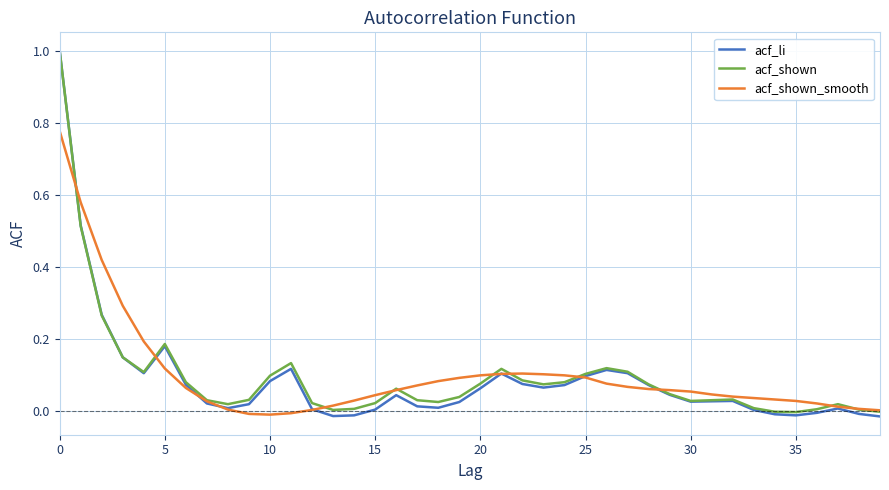

True or false: acf_shown has more than 2 points higher than both neighbors.

True